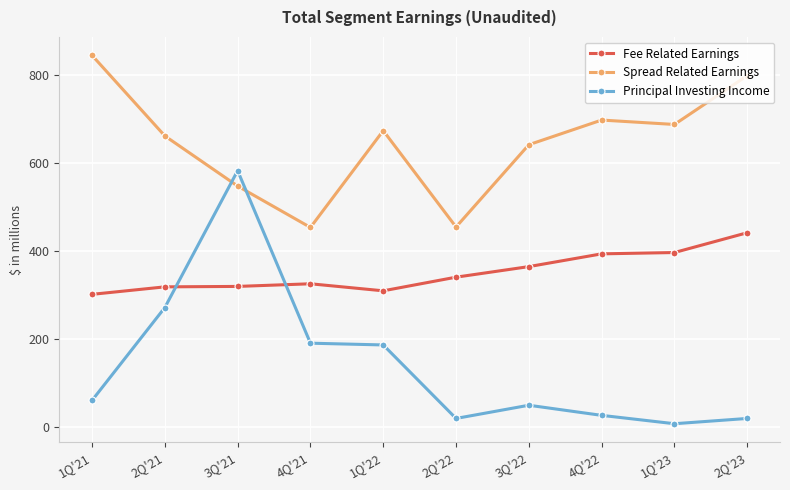

What position from the right is 3Q'21?

8